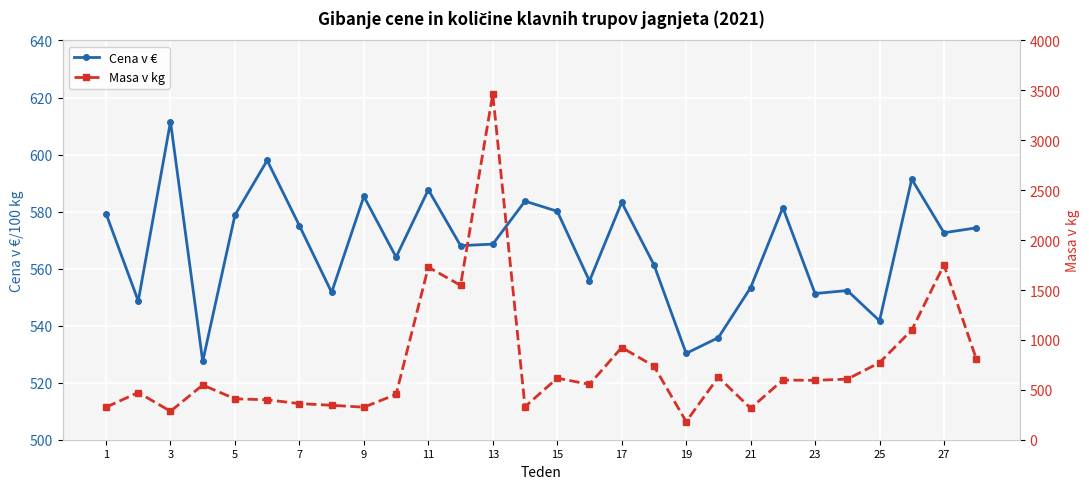

Is it true that Cena v € equals 871.8 at 15?

False